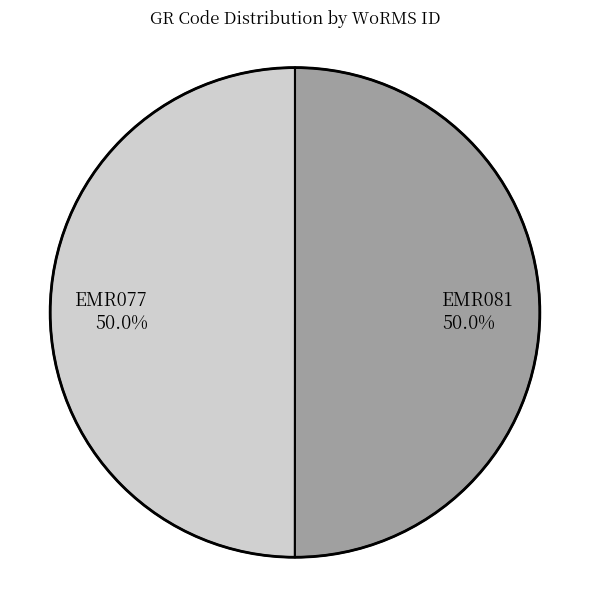

Count the number of slices in the pie.

2